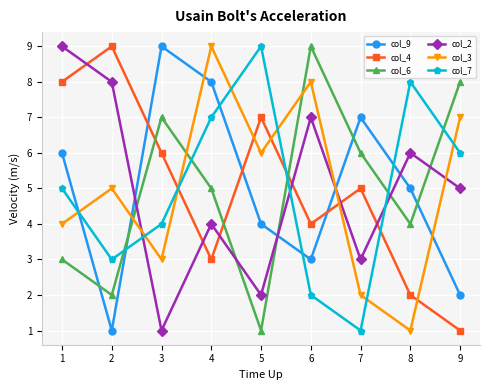

At how many categories does at least one series exceed 1?

9